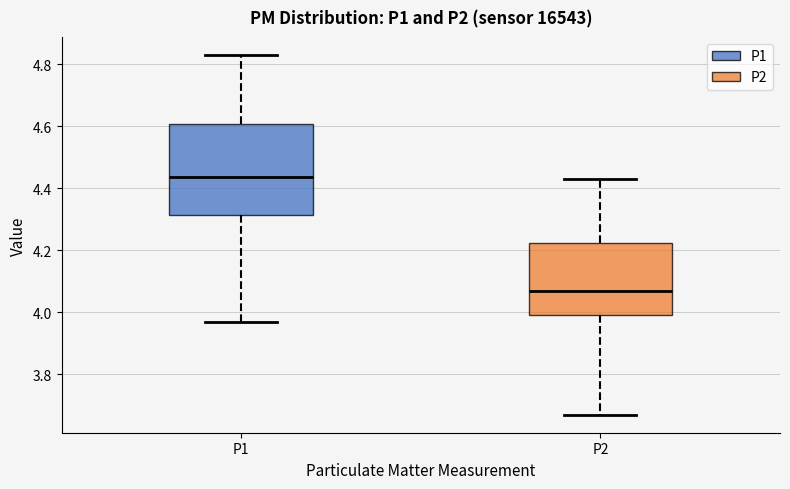

Reading left to right, read every box against the y-axis: the position of its median line, the range the box covers, and the ends of its whiskers. The values are not printed on the chart, so give them approximately, as read against the axis.

P1: median 4.44, box 4.32 to 4.60, whiskers 3.98 to 4.84
P2: median 4.08, box 4.00 to 4.22, whiskers 3.68 to 4.44